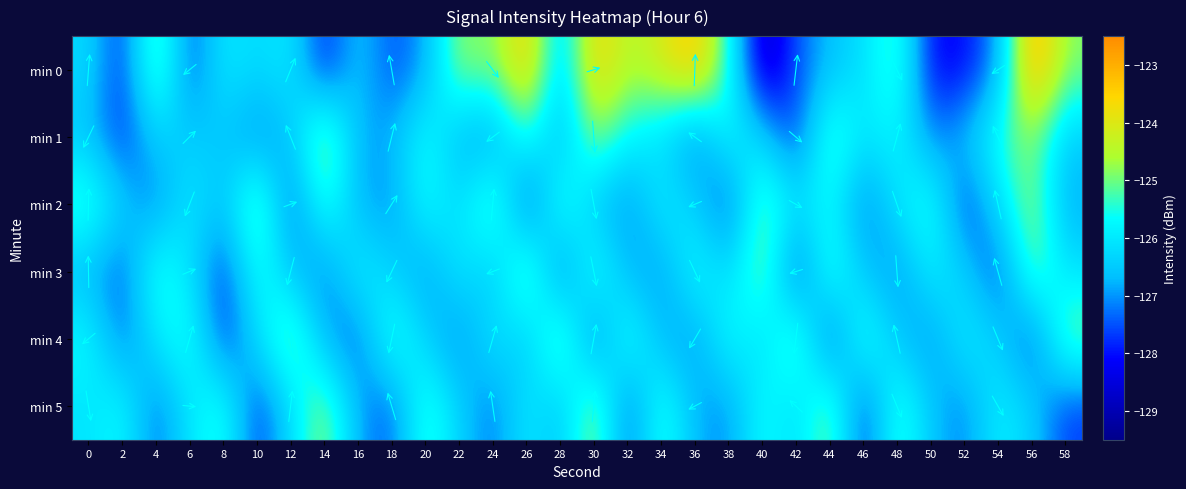

Which category has the lowest value across all series?

40